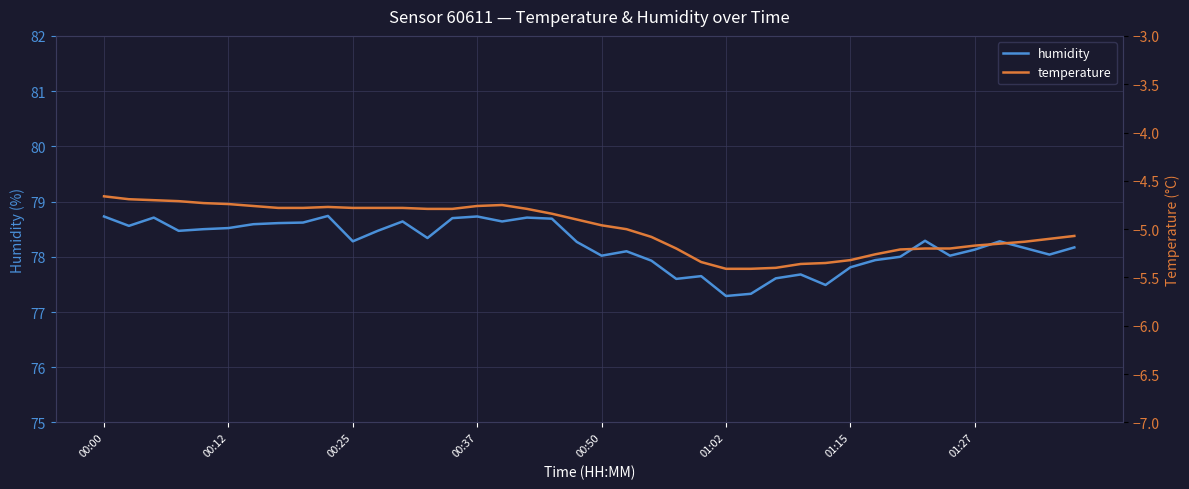

True or false: humidity has more than 0 points higher than both neighbors.

True